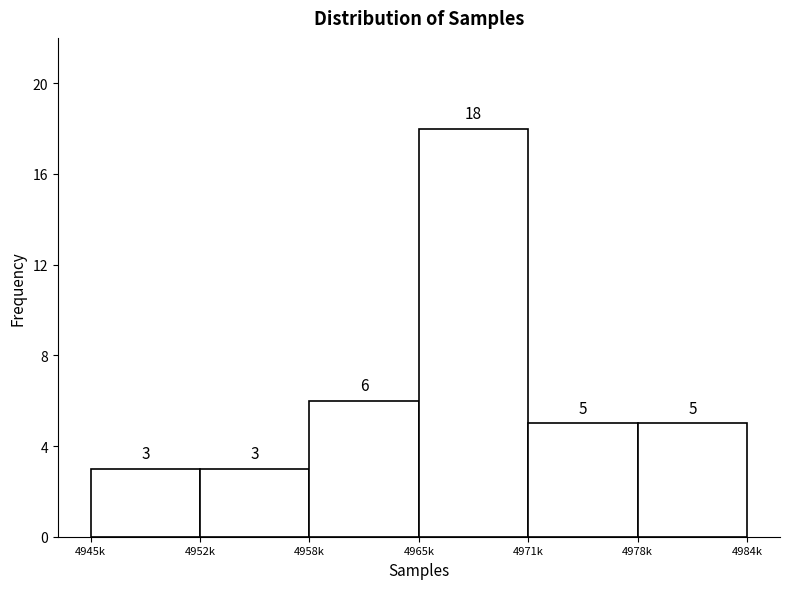

Reading left to right, extract all data points from this chart.

3	3	6	18	5	5